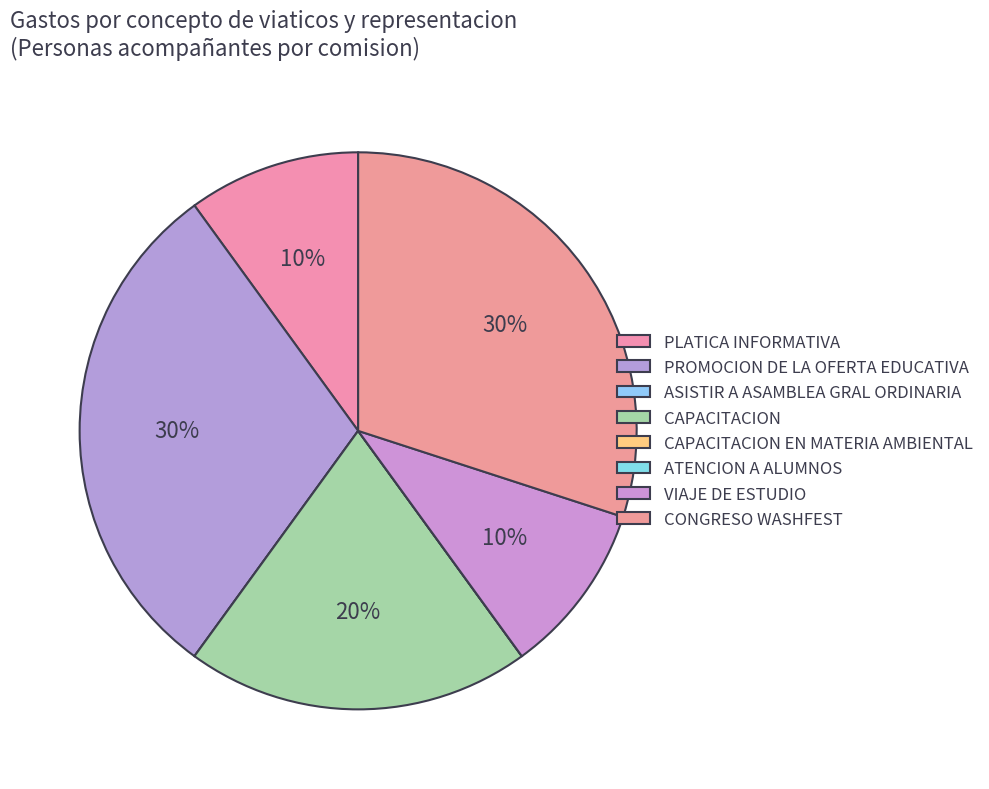

What is the largest slice in the pie chart?

PROMOCION DE LA OFERTA EDUCATIVA